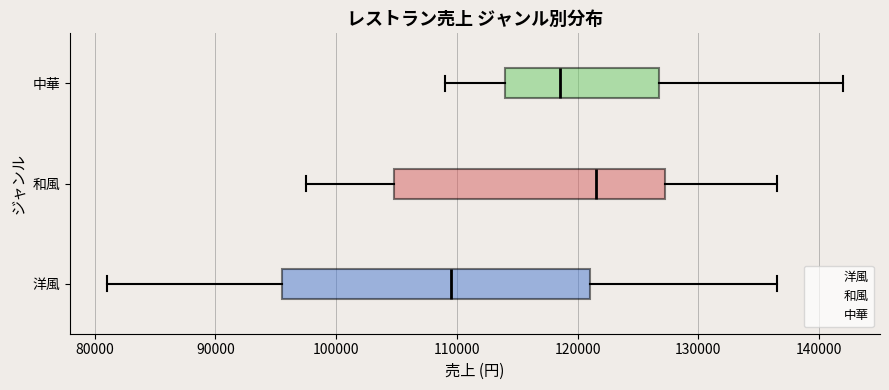

Where does the median line of the box for 中華 sit on the x-axis? The values are not printed on the chart, so give them approximately, as read against the axis.

119000